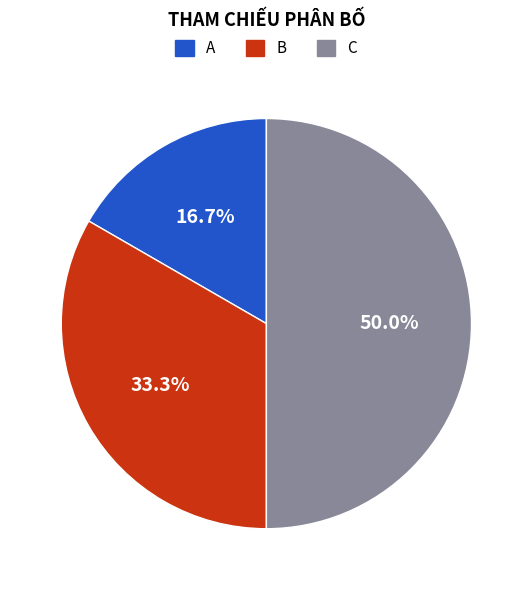

What is the ratio of the value at B to the value at A?

2.0